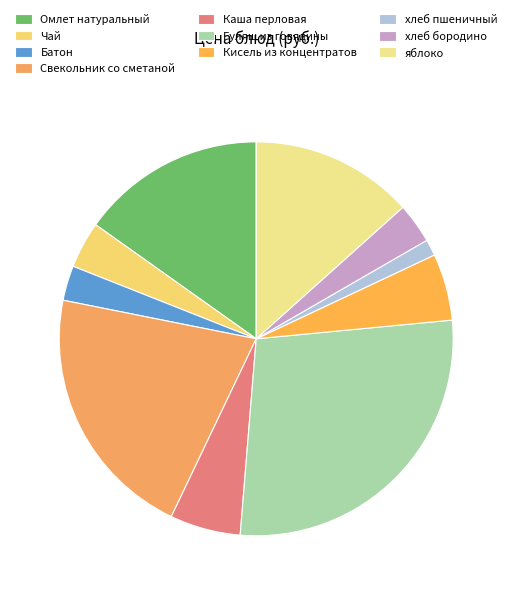

How many slices are in this pie chart?

10